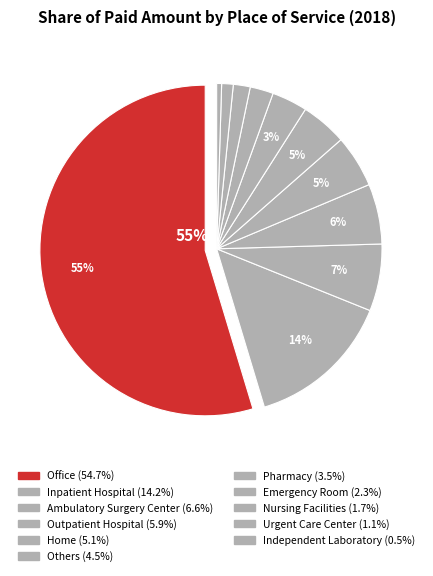

What is the largest slice in the pie chart?

Office